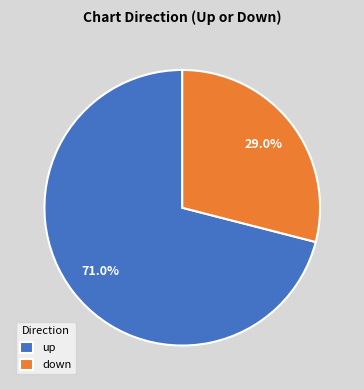

Count the number of slices in the pie.

2